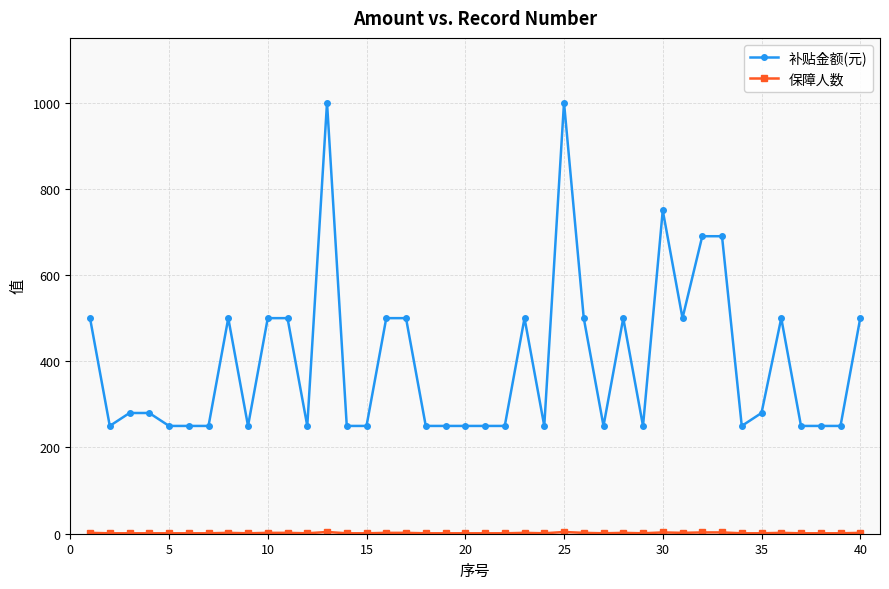

What is the sum of all 补贴金额(元) values?

15970